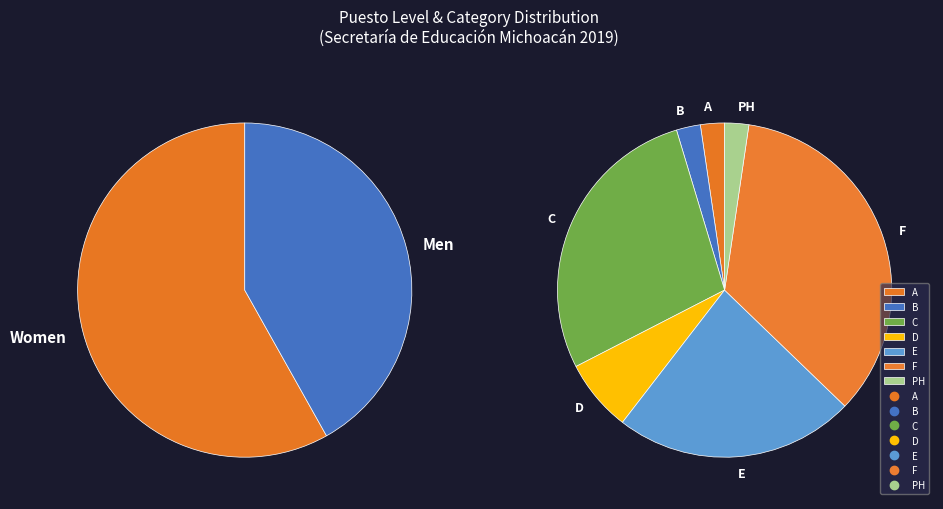

To the nearest percent, what is the combined percentage of F and A?

37%